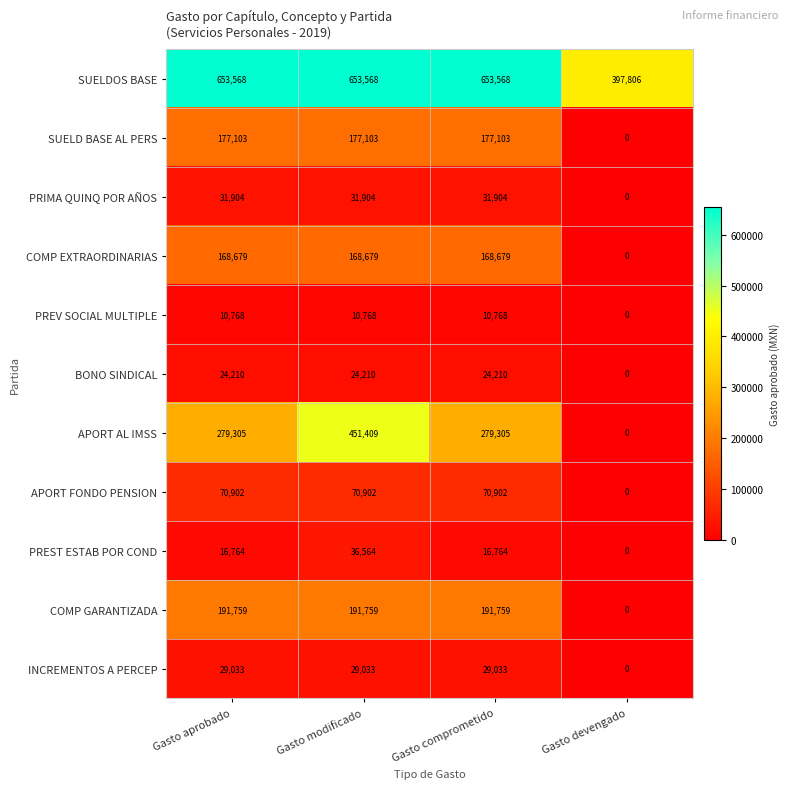

What is the difference between the highest and lowest values at Gasto devengado?

397806